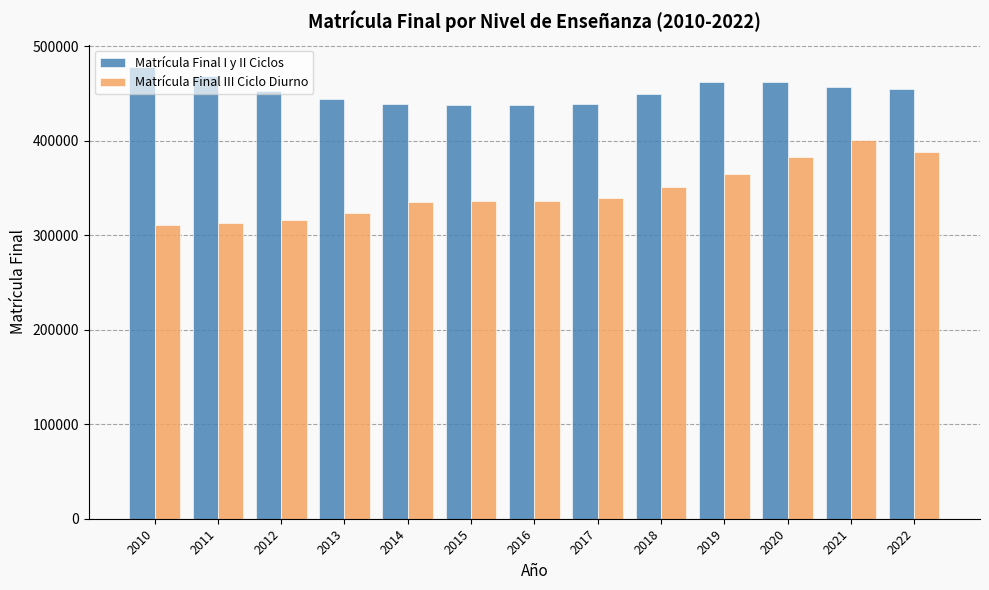

The value of Matrícula Final I y II Ciclos at 2014 is 439369. True or false?

True